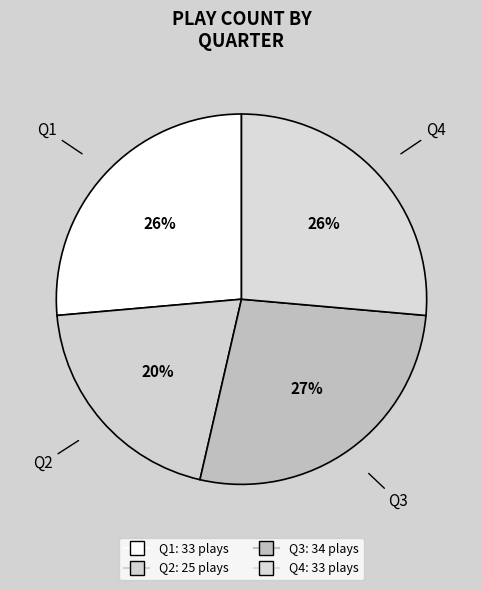

To the nearest percent, what percentage of the pie is Q3?

27%